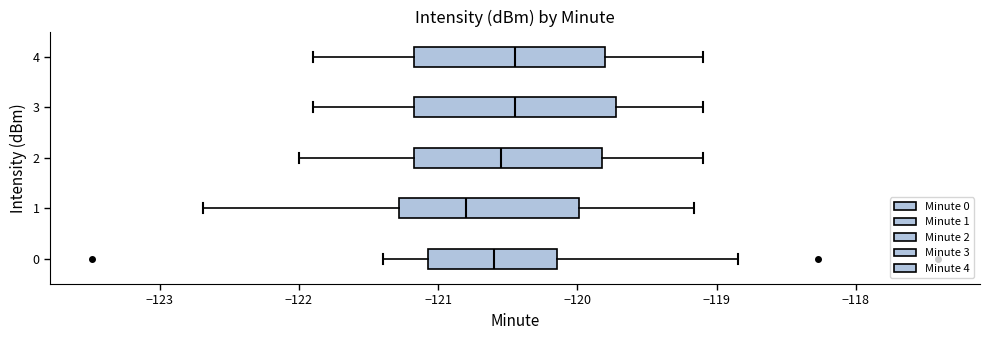

Reading bottom to top, transcribe this box plot: for each box, give where its median line is, the range the box spans, and where its two whiskers end, as read against the x-axis. The values are not printed on the chart, so give them approximately, as read against the axis.

0: median -120.6, box -121.1 to -120.1, whiskers -121.4 to -118.8
1: median -120.8, box -121.3 to -120.0, whiskers -122.7 to -119.2
2: median -120.5, box -121.2 to -119.8, whiskers -122.0 to -119.1
3: median -120.4, box -121.2 to -119.7, whiskers -121.9 to -119.1
4: median -120.4, box -121.2 to -119.8, whiskers -121.9 to -119.1